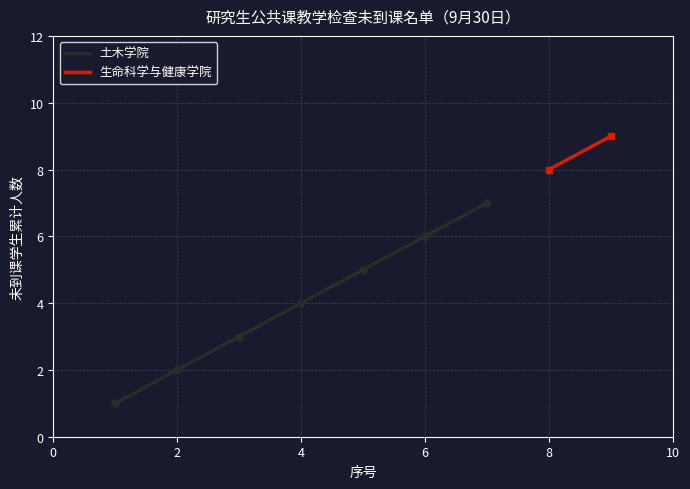

Approximately how many times larger is the value at 7-邓文奇 compared to 3-谭世卓?

2.3